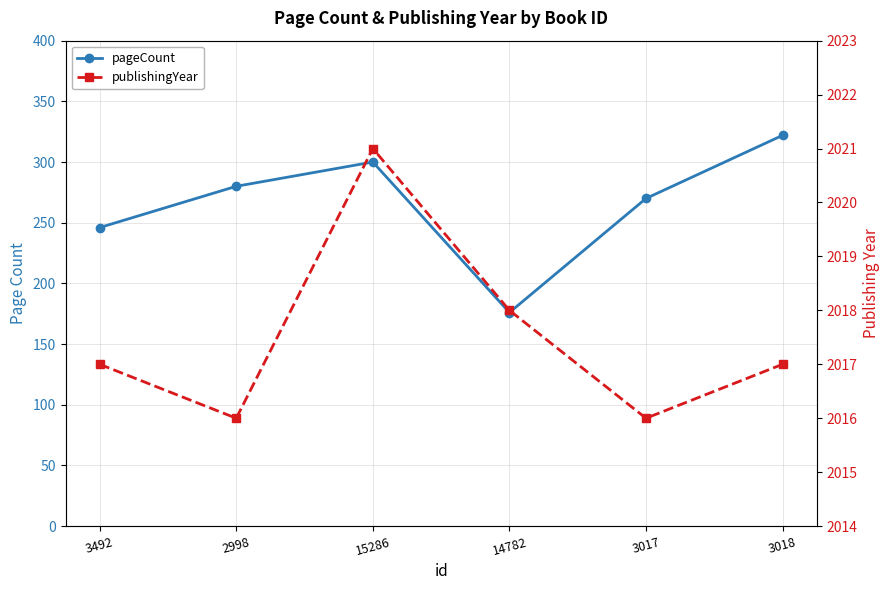

Count the number of data series in this chart.

2